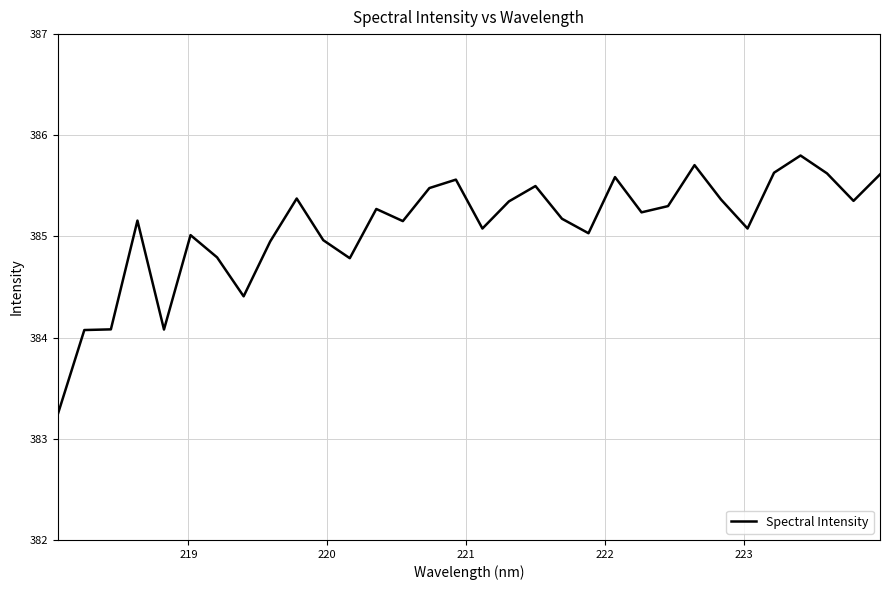

What is the difference between the maximum and minimum values?

2.6